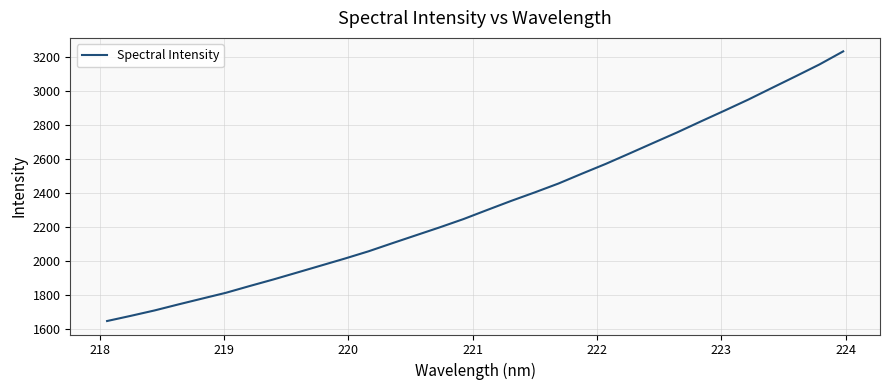

What is the minimum value shown in the chart?

1647.2